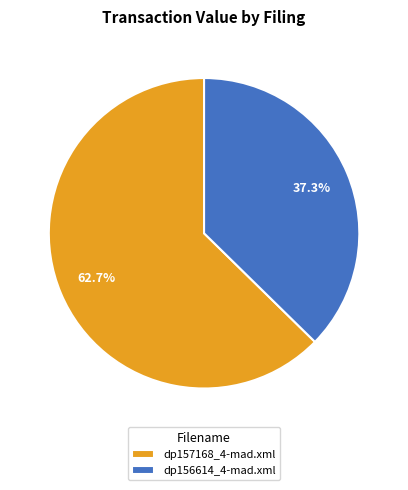

Which category accounts for the majority?

dp157168_4-mad.xml